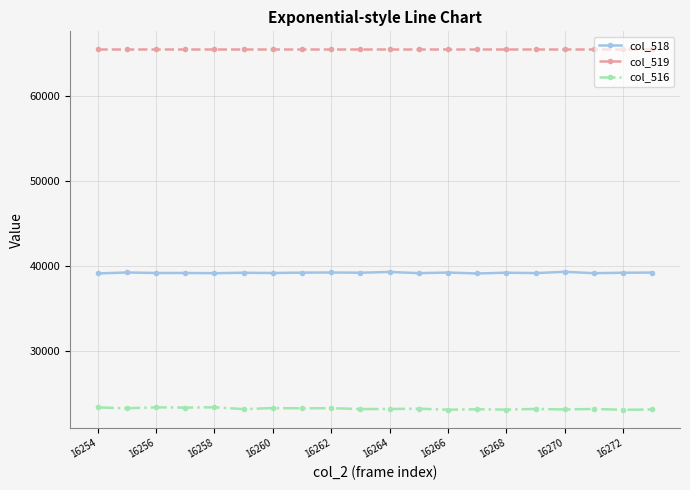

Which series has the largest total across all categories?

col_519